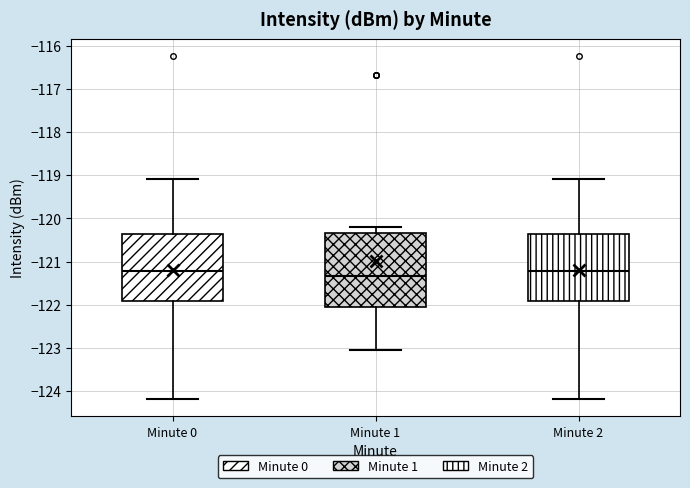

Which box is the tallest, from its lower edge to its upper edge?

Minute 1